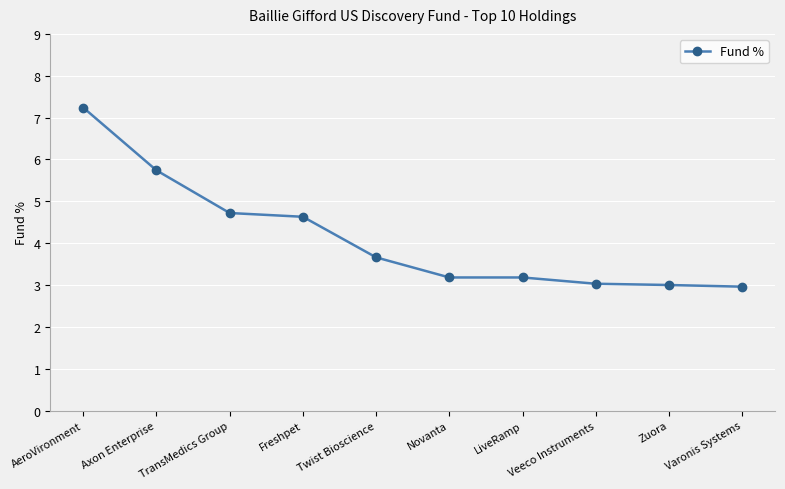

What is the value of the 2nd point from the left?

5.7